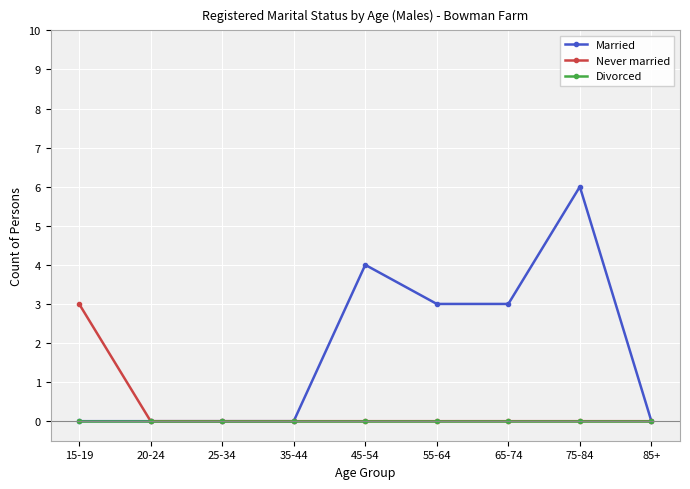

True or false: Married has a value of 2 at 45-54.

False